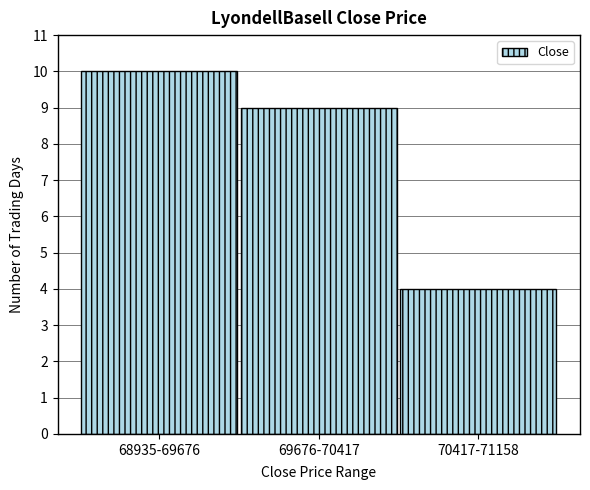

Reading left to right, list all the values displayed in this chart.

68935-69676=10	69676-70417=9	70417-71158=4